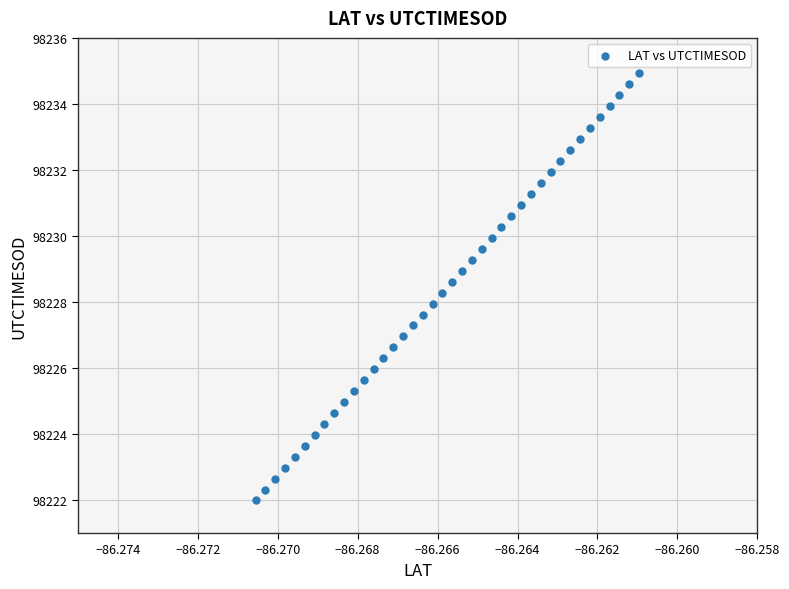

What is the range of Y values (max minus min)?

12.9